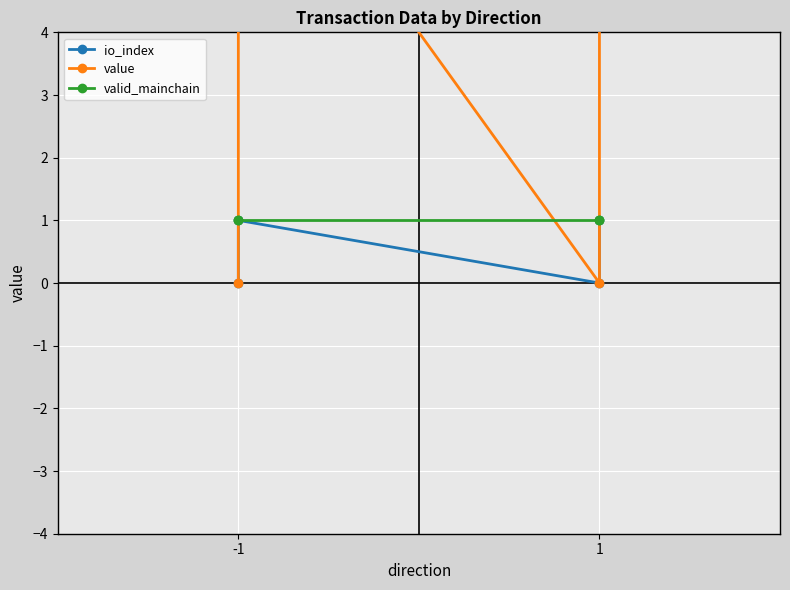

What is the value of the valid_mainchain point at the 2nd from the left?

1.0